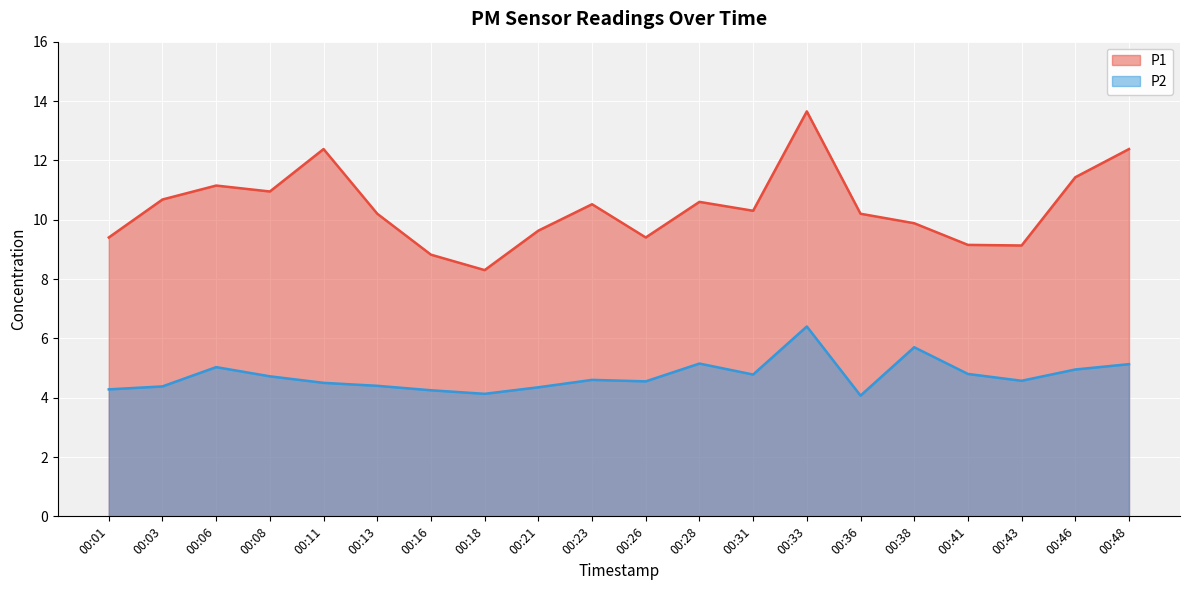

Read the P1 value at 00:03.

10.7